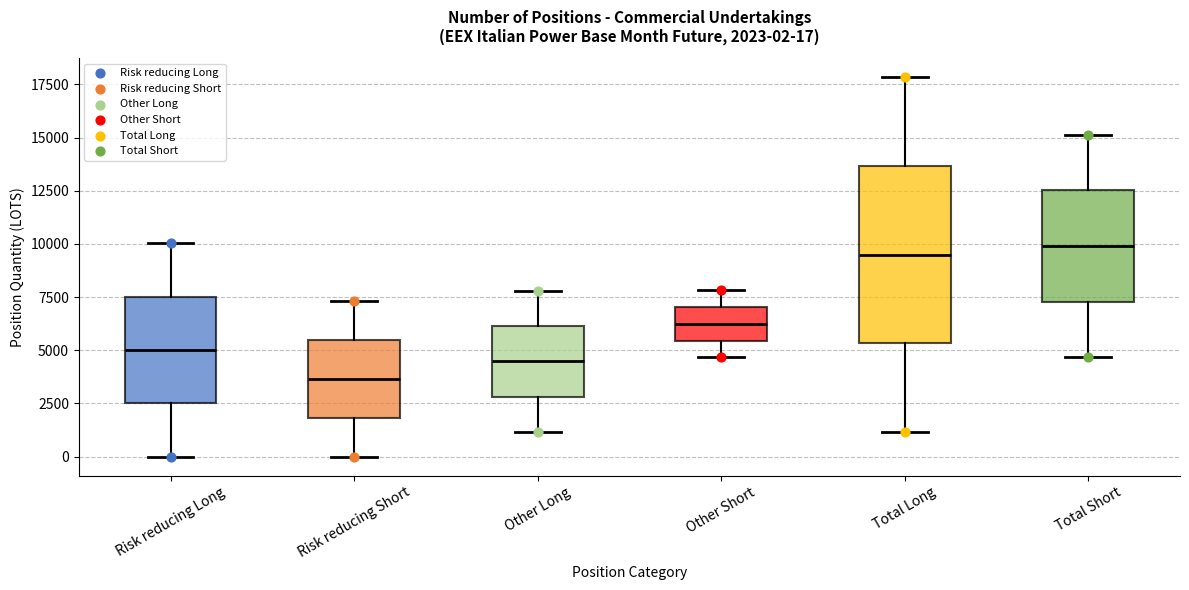

Which box's median line is the lowest?

Risk reducing Short